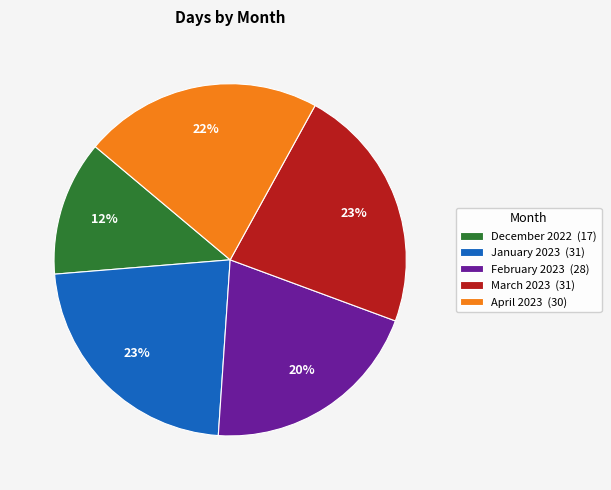

What percentage is the December 2022 slice, to the nearest percent?

12%